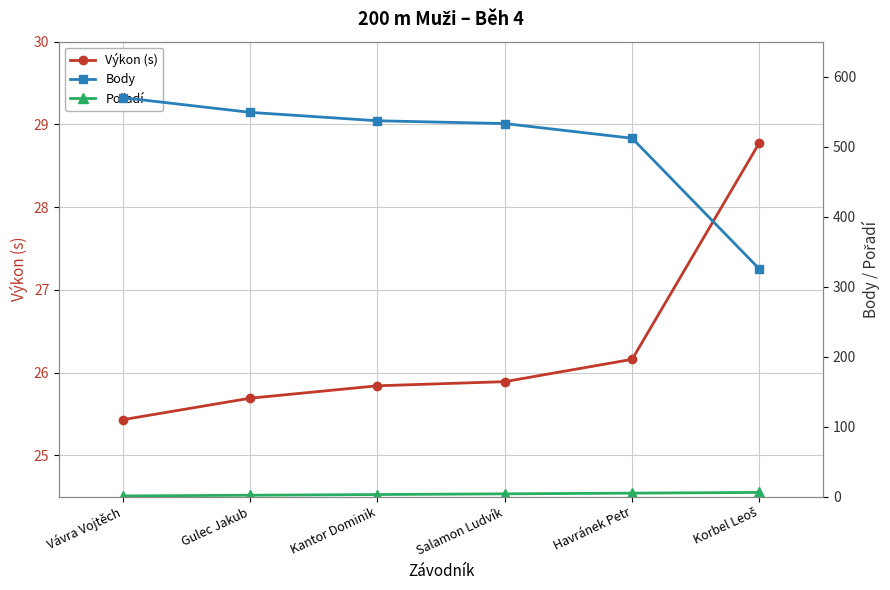

What is the minimum value shown in the chart?

1.0